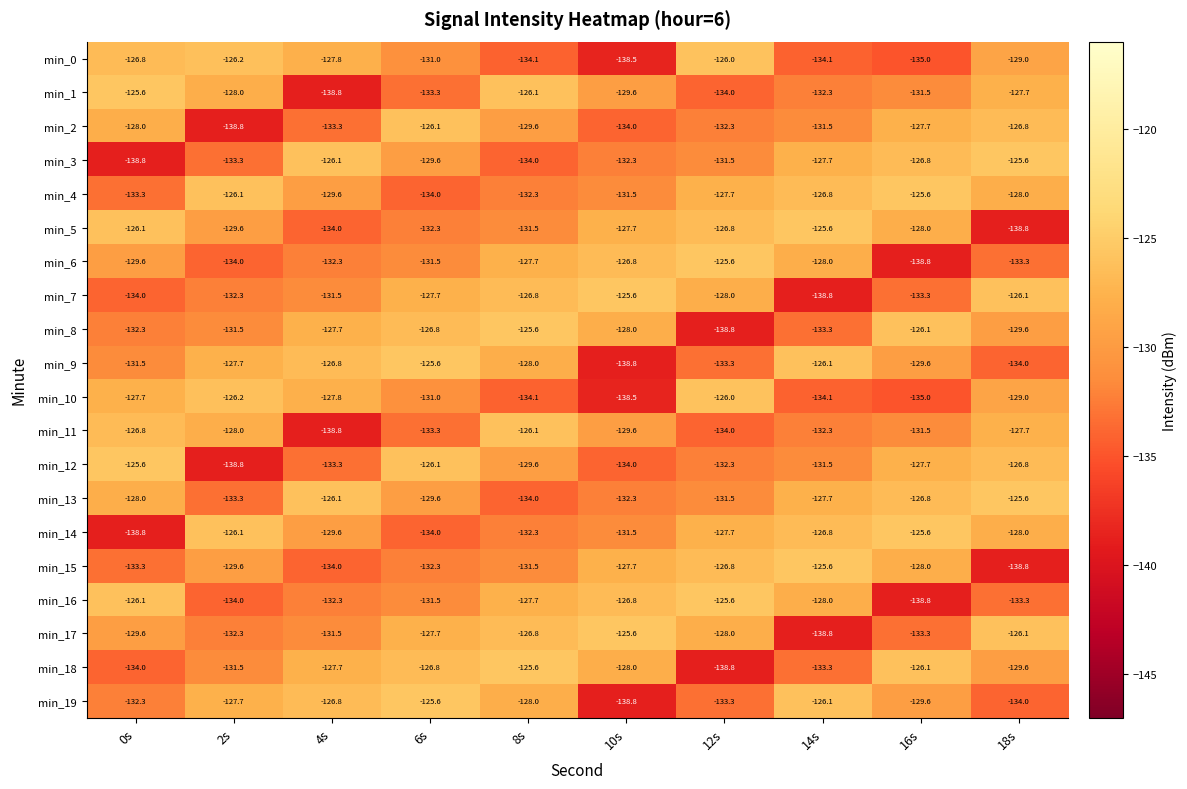

At which label does min_15 reach its minimum?

18s